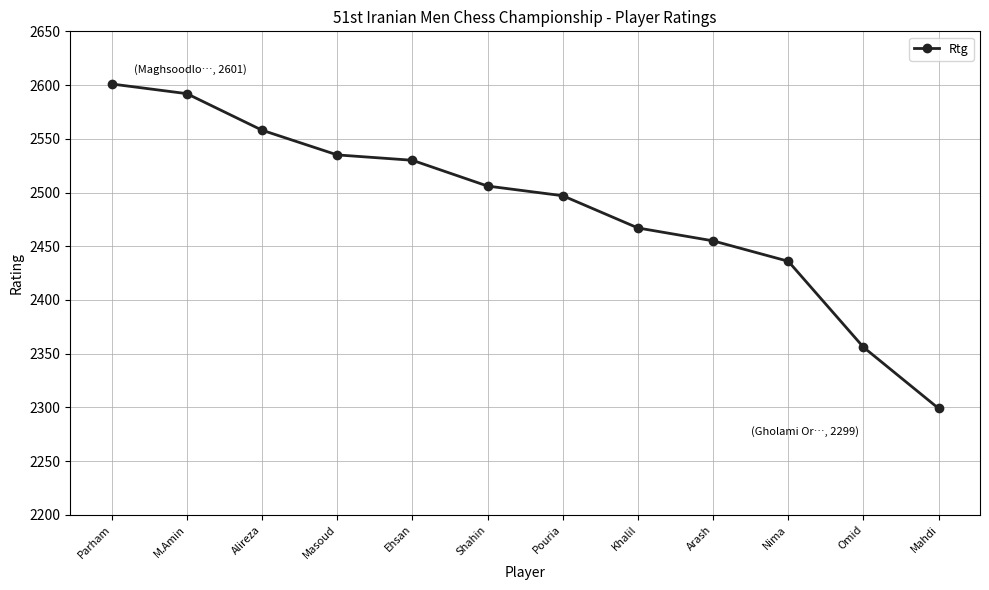

What is the difference between the second highest and minimum values?

293